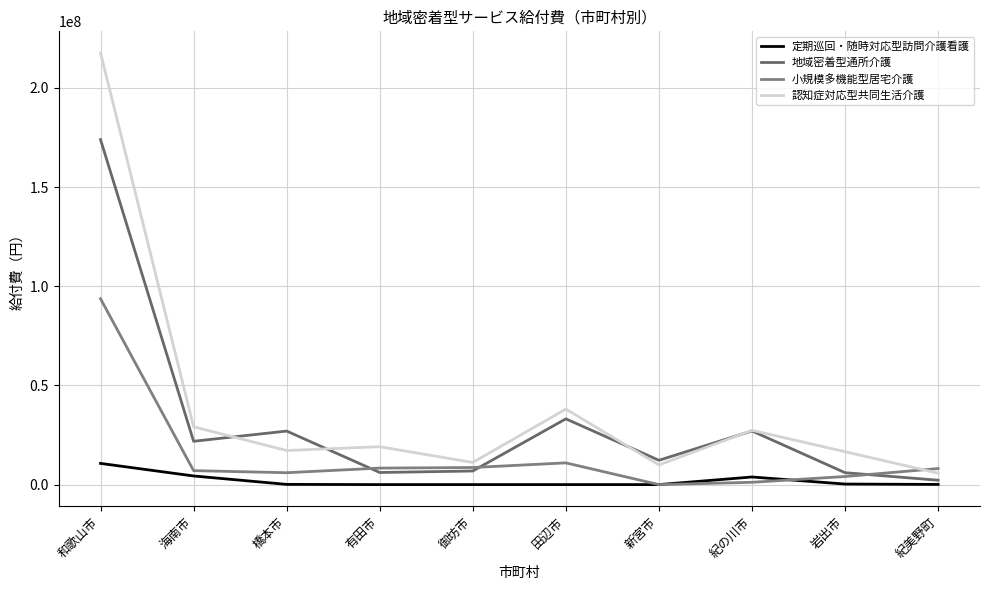

Reading left to right, extract all data points from this chart.

定期巡回・随時対応型訪問介護看護: 和歌山市=10683174	海南市=4344337	橋本市=103302	有田市=0	御坊市=0	田辺市=0	新宮市=0	紀の川市=3832565	岩出市=268542	紀美野町=79056
地域密着型通所介護: 和歌山市=173980085	海南市=21843986	橋本市=26990546	有田市=6097928	御坊市=6852105	田辺市=33148138	新宮市=12254789	紀の川市=27043415	岩出市=5998224	紀美野町=2194976
小規模多機能型居宅介護: 和歌山市=93718055	海南市=7039763	橋本市=5984103	有田市=8317979	御坊市=8614002	田辺市=10949665	新宮市=0	紀の川市=1154169	岩出市=4074208	紀美野町=8087377
認知症対応型共同生活介護: 和歌山市=217679613	海南市=29146520	橋本市=17187682	有田市=19106306	御坊市=11165067	田辺市=38072405	新宮市=9908258	紀の川市=27375874	岩出市=16581433	紀美野町=5761786